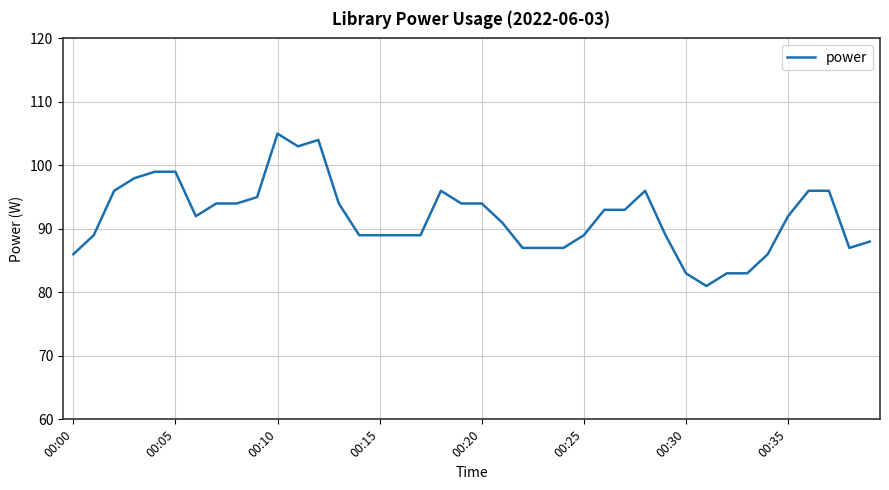

What is the greatest value displayed?

105